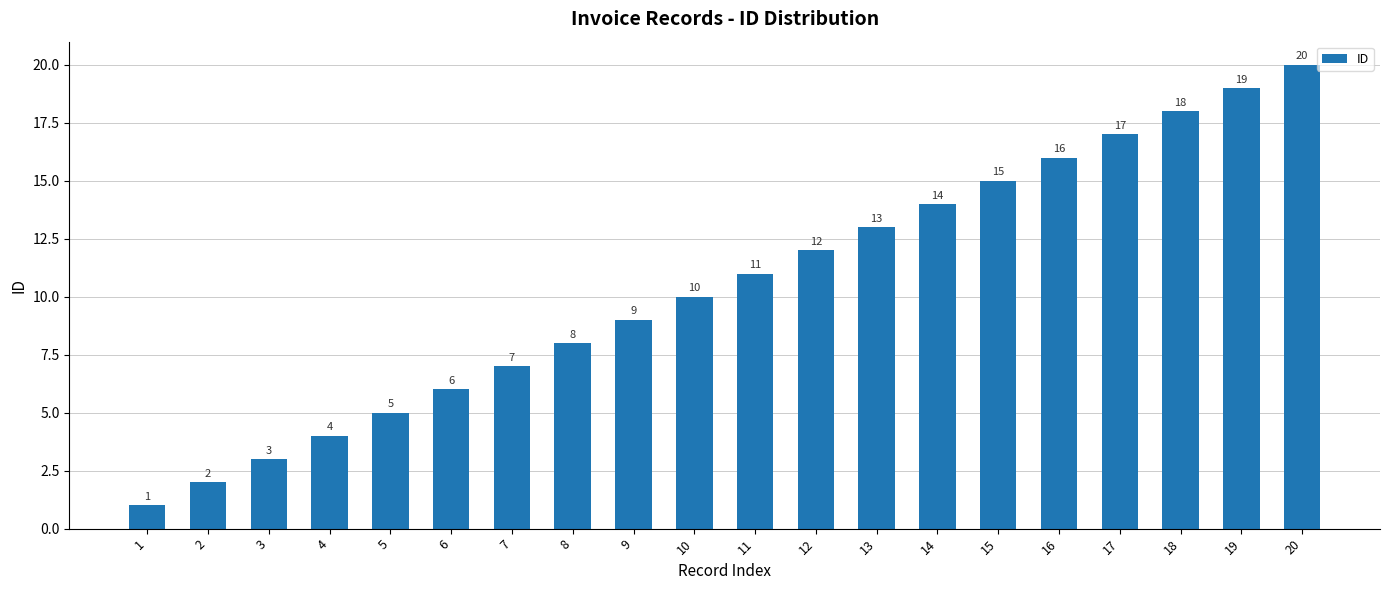

List the labels in order of value, largest first.

20, 19, 18, 17, 16, 15, 14, 13, 12, 11, 10, 9, 8, 7, 6, 5, 4, 3, 2, 1